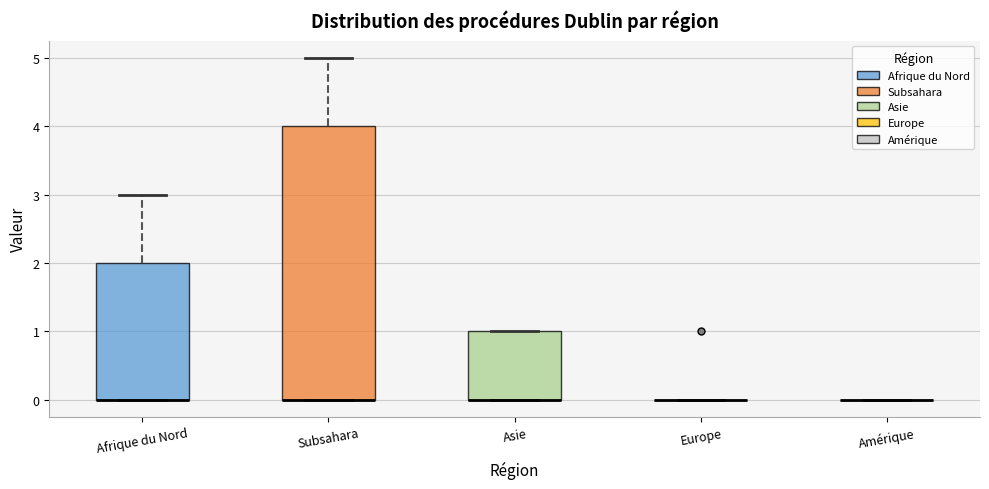

Reading left to right, transcribe this box plot: for each box, give where its median line is, the range the box spans, and where its two whiskers end, as read against the y-axis. The values are not printed on the chart, so give them approximately, as read against the axis.

Afrique du Nord: median 0 (drawn on the box's lower edge), box 0 to 2, whiskers 0 to 3
Subsahara: median 0 (drawn on the box's lower edge), box 0 to 4, whiskers 0 to 5
Asie: median 0 (drawn on the box's lower edge), box 0 to 1, whiskers 0 to 1
Europe: box collapsed to a line at 0, whiskers 0 to 0
Amérique: box collapsed to a line at 0, whiskers 0 to 0